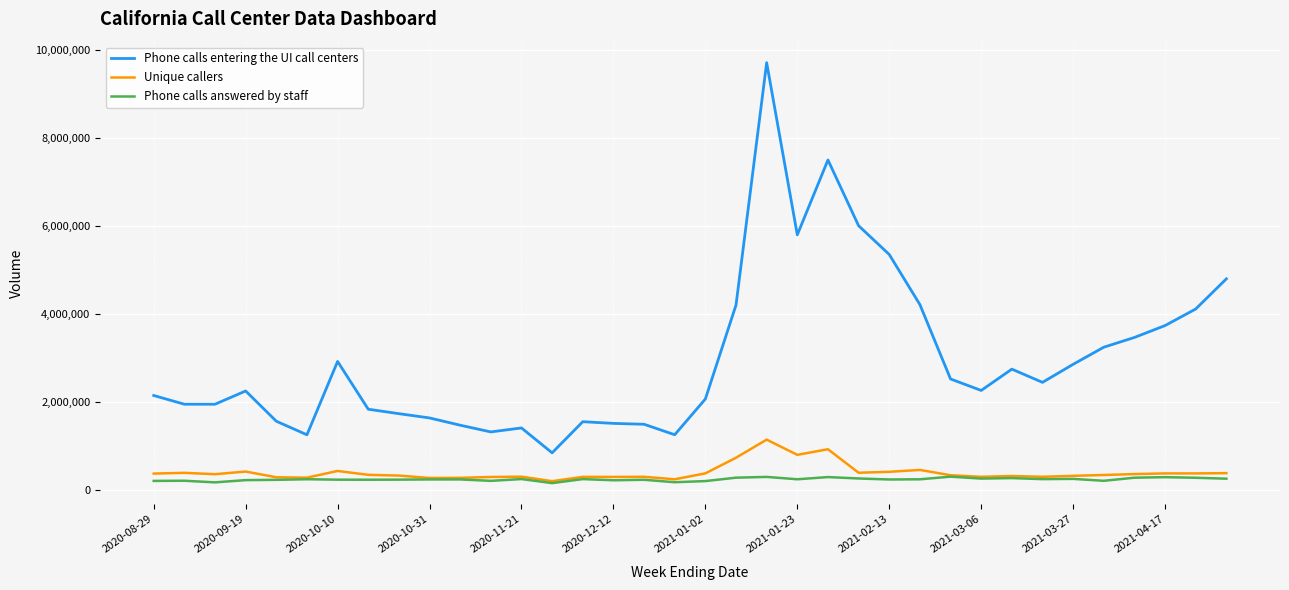

True or false: Unique callers and Phone calls entering the UI call centers cross at least once.

False